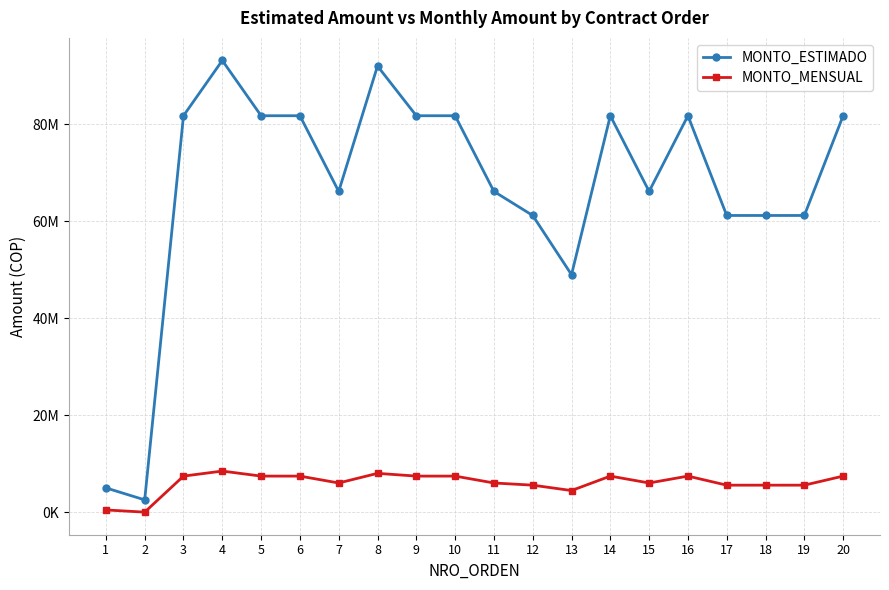

Which series has the largest total across all categories?

MONTO_ESTIMADO